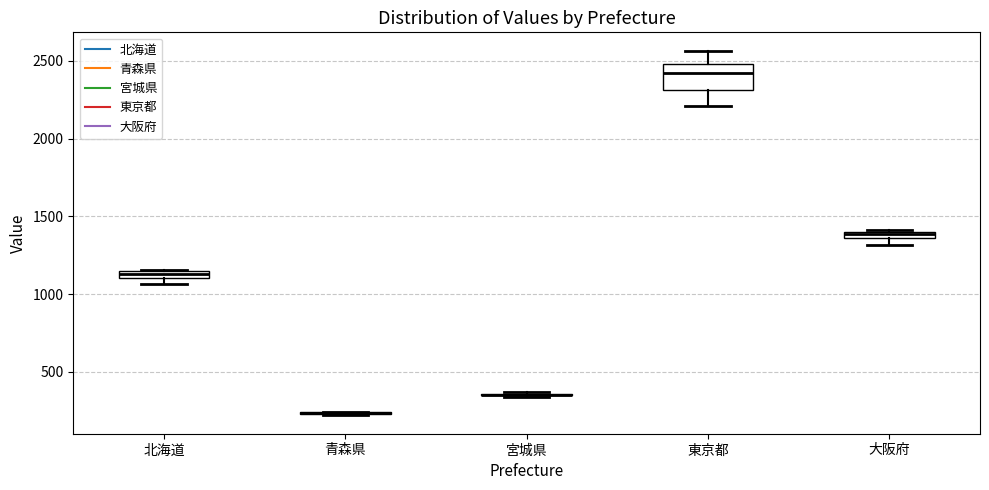

Comparing the boxes themselves (not the whiskers), which one is the tallest?

東京都